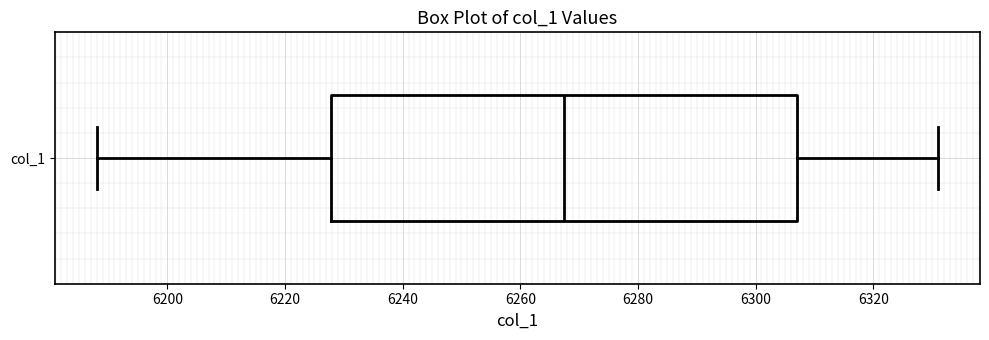

Where is the right edge of the box for col_1 on the x-axis? The values are not printed on the chart, so give them approximately, as read against the axis.

6308